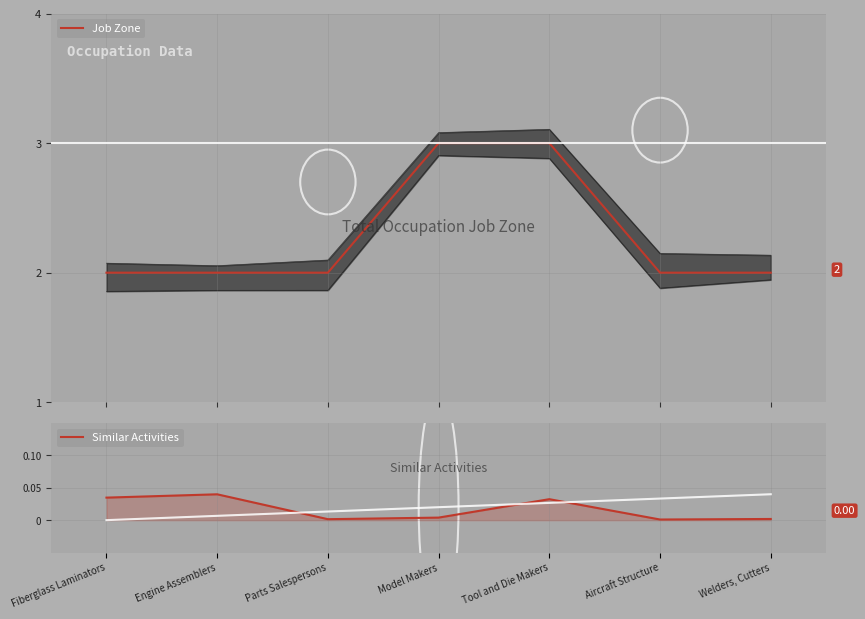

Which series has the largest total across all categories?

Job Zone